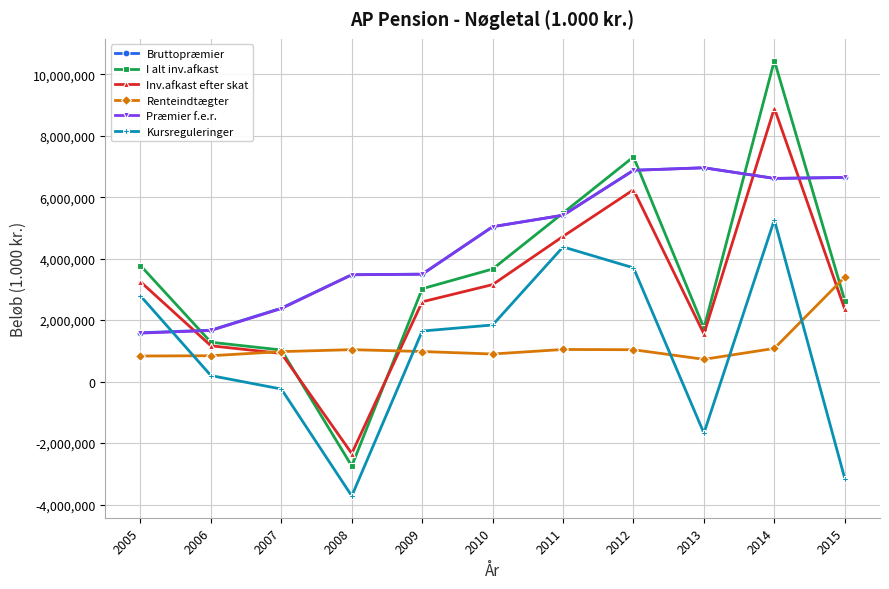

What is the lowest value of the Kursreguleringer series?

-3721840